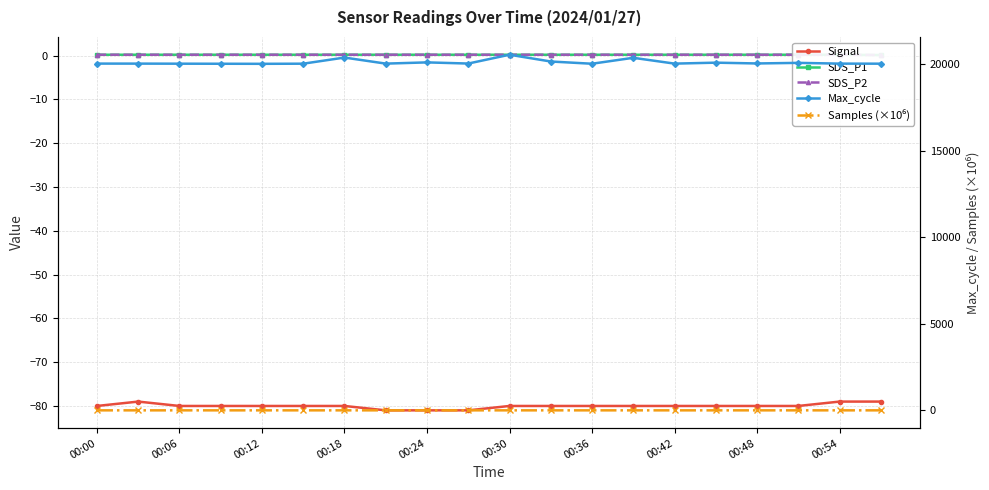

Does the chart have visible grid lines?

Yes